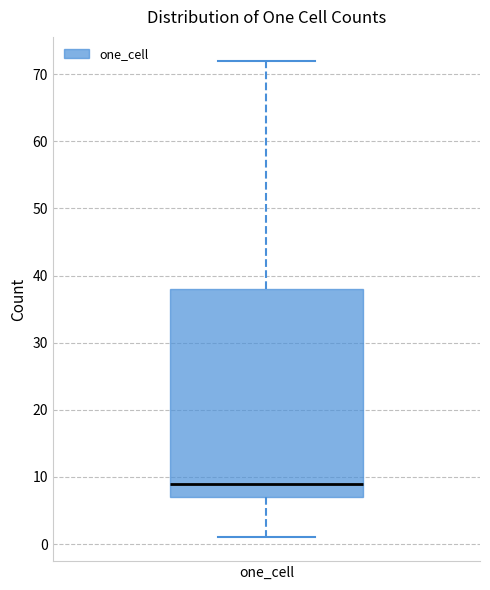

Where does the upper whisker of the box for one_cell end on the y-axis? The values are not printed on the chart, so give them approximately, as read against the axis.

72